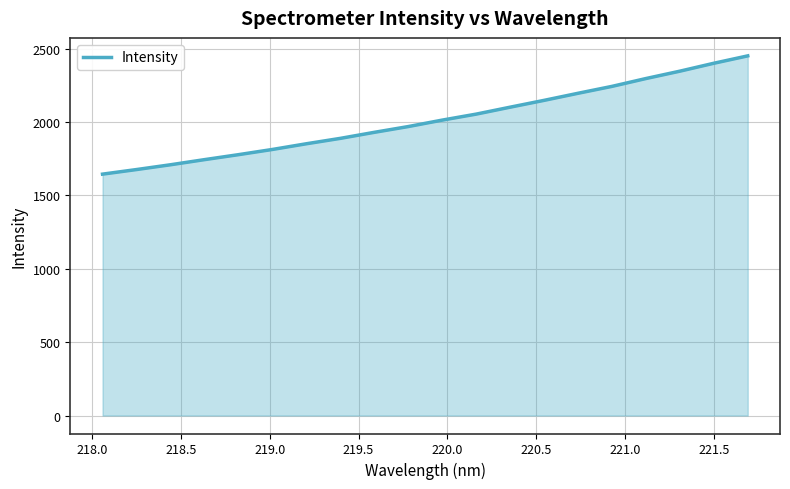

What is the smallest value displayed?

1645.1